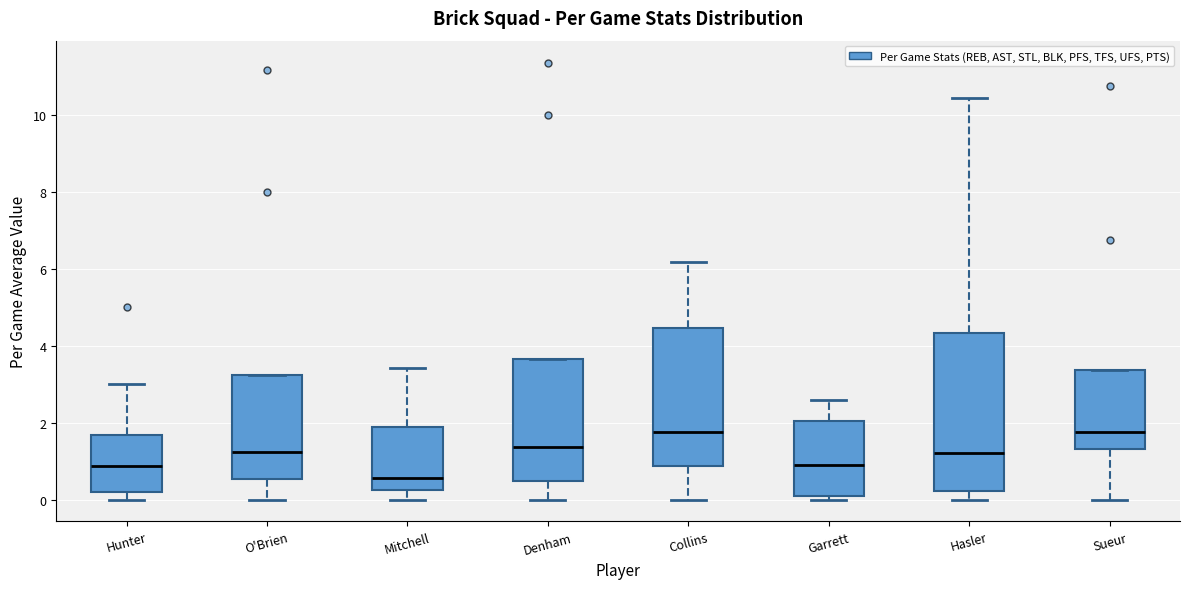

Reading left to right, transcribe this box plot: for each box, give where its median line is, the range the box spans, and where its two whiskers end, as read against the y-axis. The values are not printed on the chart, so give them approximately, as read against the axis.

Hunter: median 0.8, box 0.2 to 1.6, whiskers 0.0 to 3.0
O'Brien: median 1.2, box 0.6 to 3.2, whiskers 0.0 to 3.2
Mitchell: median 0.6, box 0.2 to 1.8, whiskers 0.0 to 3.4
Denham: median 1.4, box 0.4 to 3.6, whiskers 0.0 to 3.6
Collins: median 1.8, box 0.8 to 4.4, whiskers 0.0 to 6.2
Garrett: median 1.0, box 0.2 to 2.0, whiskers 0.0 to 2.6
Hasler: median 1.2, box 0.2 to 4.4, whiskers 0.0 to 10.4
Sueur: median 1.8, box 1.4 to 3.4, whiskers 0.0 to 3.4